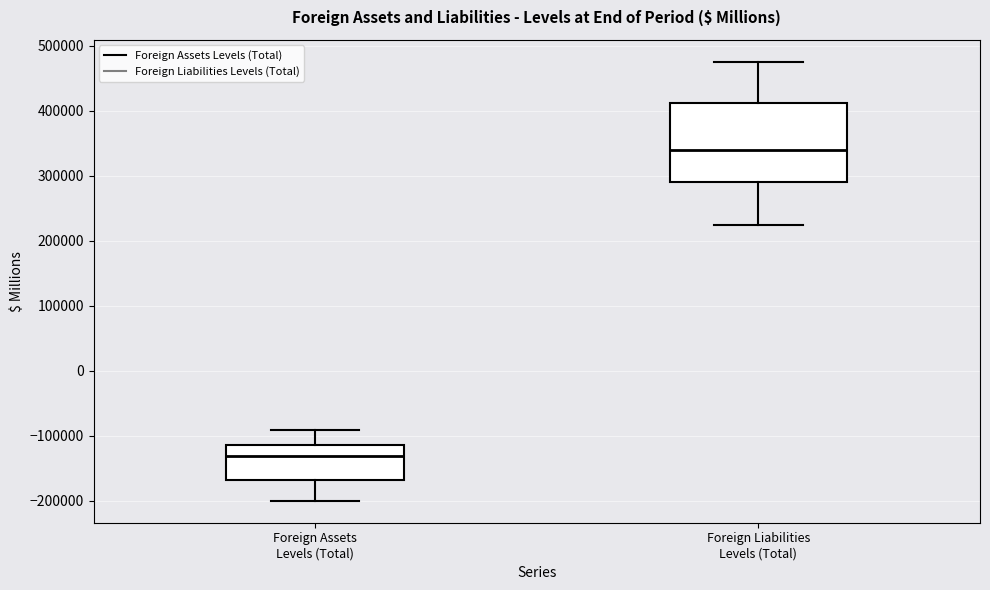

Reading left to right, transcribe this box plot: for each box, give where its median line is, the range the box spans, and where its two whiskers end, as read against the y-axis. The values are not printed on the chart, so give them approximately, as read against the axis.

Foreign Assets Levels (Total): median -130000, box -170000 to -110000, whiskers -200000 to -90000
Foreign Liabilities Levels (Total): median 340000, box 290000 to 410000, whiskers 220000 to 480000